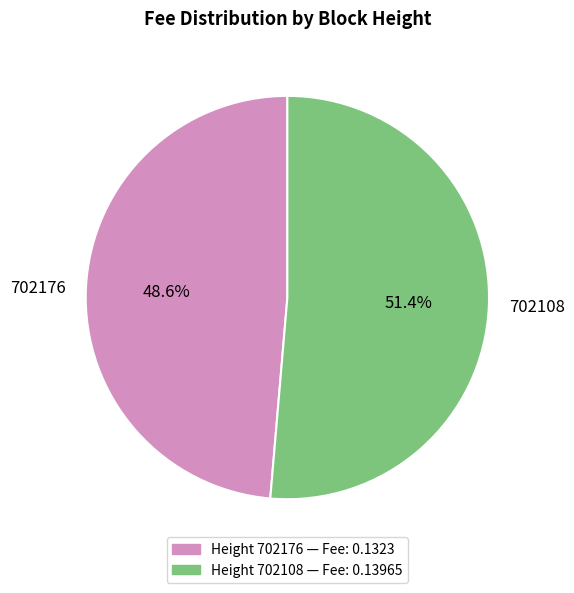

To the nearest percent, what portion does 702176 represent?

49%